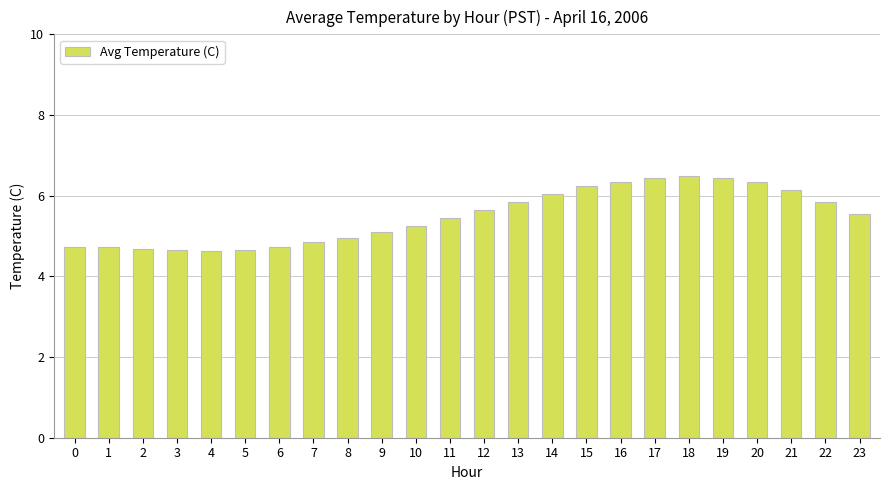

The chart shows a value of 1.5 at 2. True or false?

False